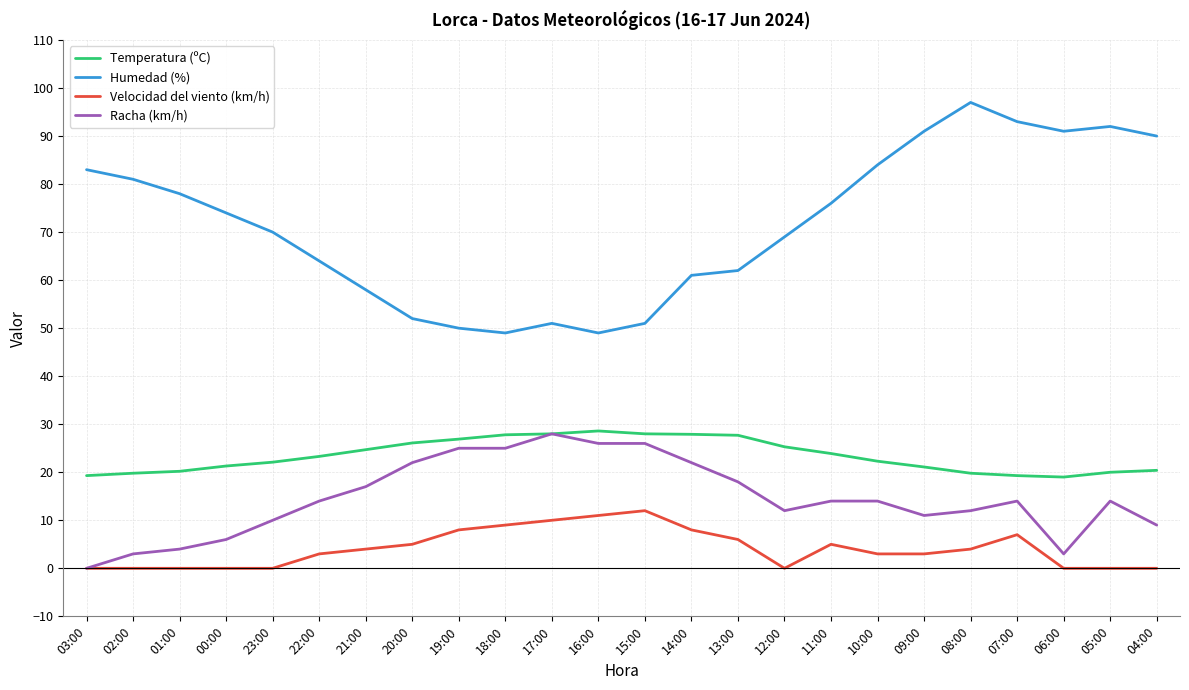

At which label is Velocidad del viento (km/h) closest to 6?

13:00